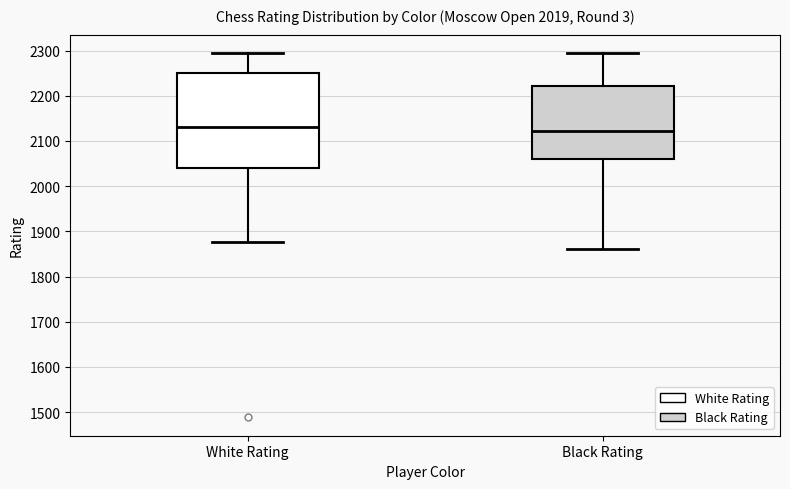

Comparing the boxes themselves (not the whiskers), which one is the tallest?

White Rating